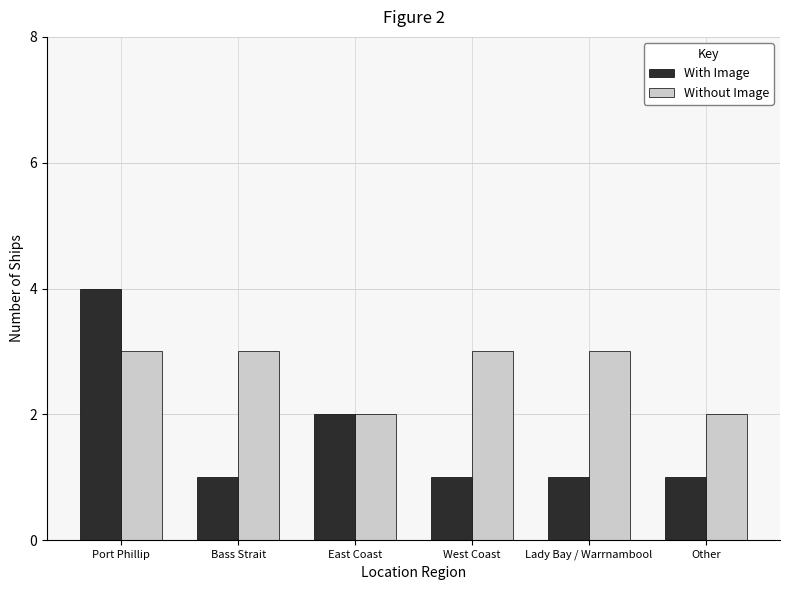

What is the maximum value shown in the chart?

4